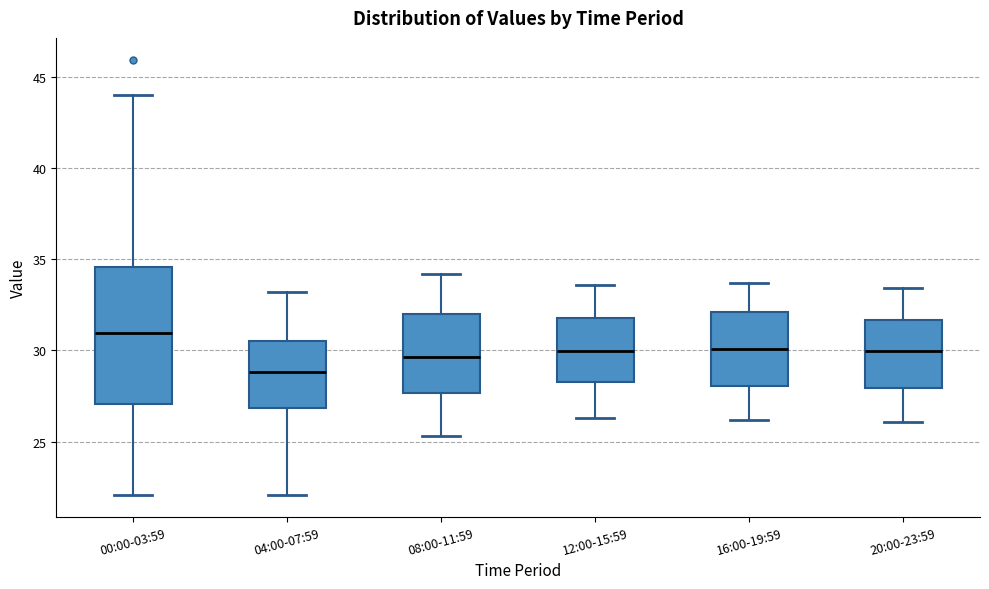

Reading left to right, read every box against the y-axis: the position of its median line, the range the box covers, and the ends of its whiskers. The values are not printed on the chart, so give them approximately, as read against the axis.

00:00-03:59: median 31.0, box 27.0 to 34.5, whiskers 22.0 to 44.0
04:00-07:59: median 29.0, box 27.0 to 30.5, whiskers 22.0 to 33.0
08:00-11:59: median 29.5, box 27.5 to 32.0, whiskers 25.5 to 34.0
12:00-15:59: median 30.0, box 28.5 to 32.0, whiskers 26.5 to 33.5
16:00-19:59: median 30.0, box 28.0 to 32.0, whiskers 26.0 to 33.5
20:00-23:59: median 30.0, box 28.0 to 31.5, whiskers 26.0 to 33.5